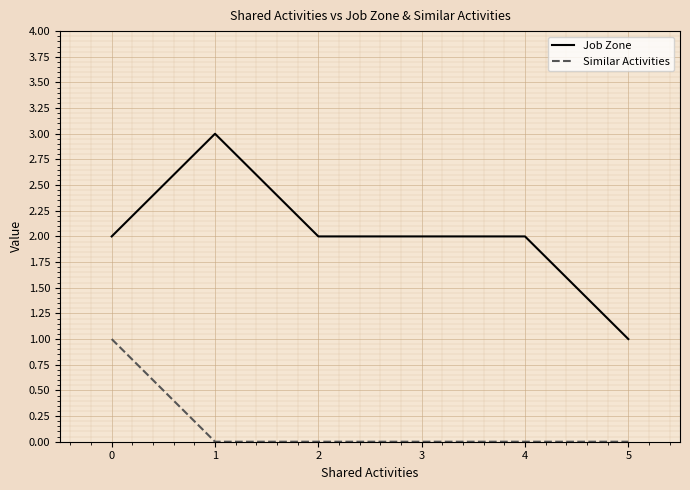

Between 1 and 3, which series saw the biggest shift?

Job Zone